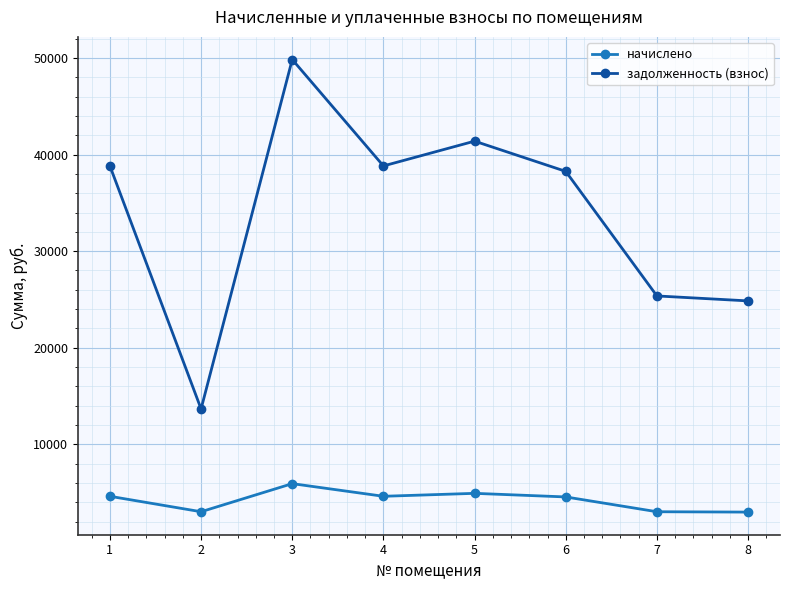

At which category does начислено reach its first local valley?

2